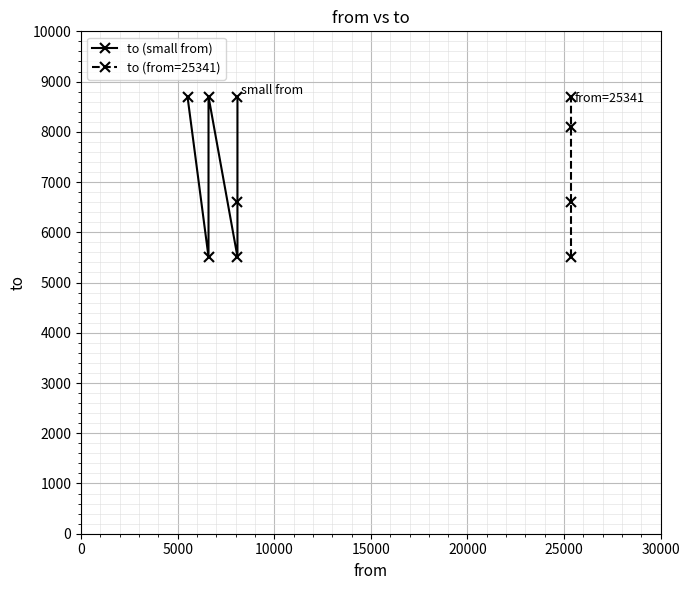

Does the chart display data point markers on the line(s)?

Yes